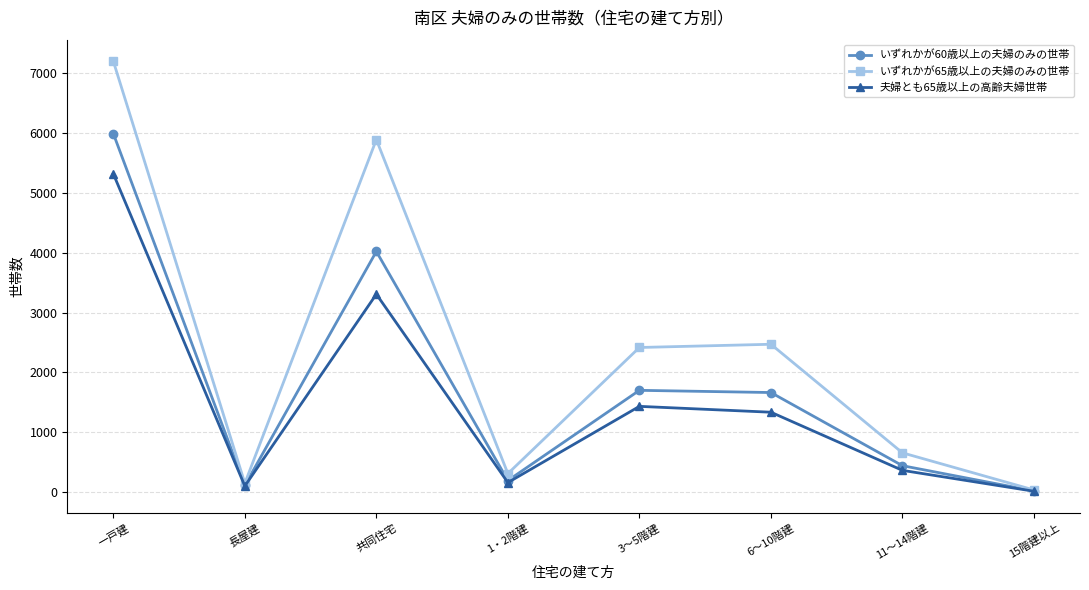

What is the maximum value shown in the chart?

7204